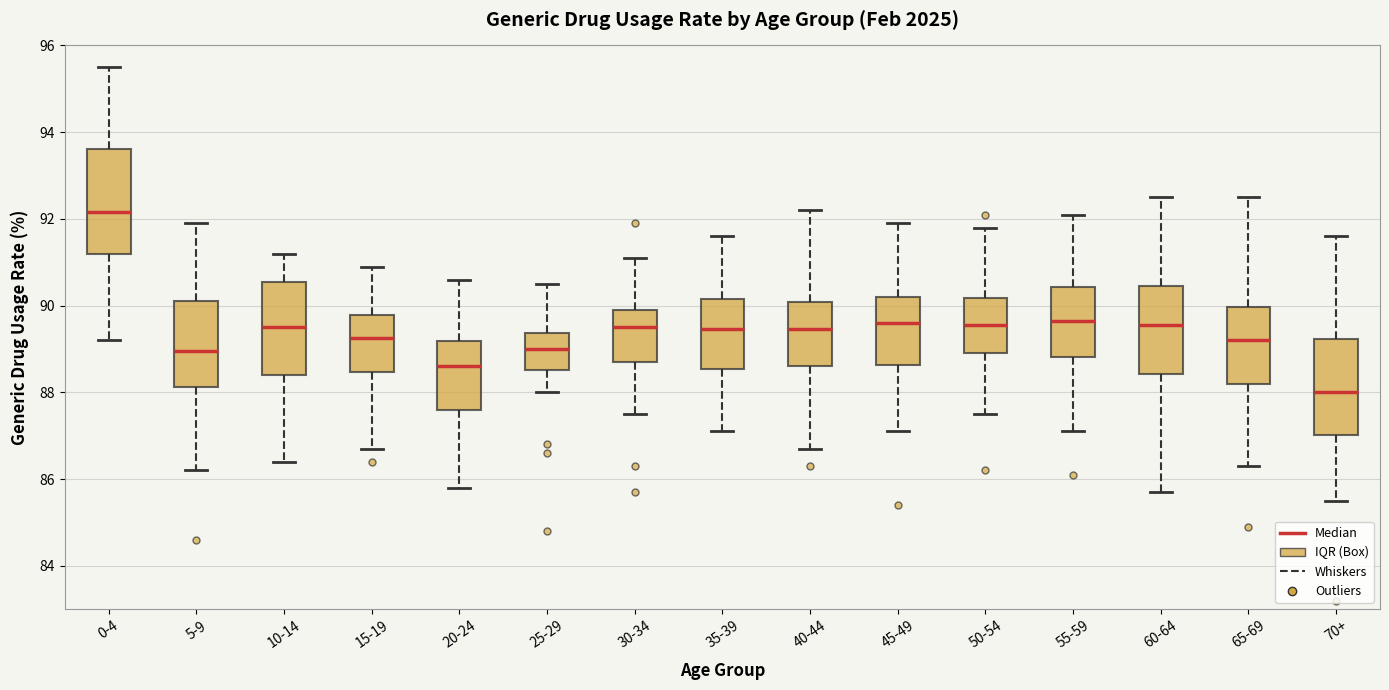

Where does the upper whisker of the box for 0-4 end on the y-axis? The values are not printed on the chart, so give them approximately, as read against the axis.

95.6